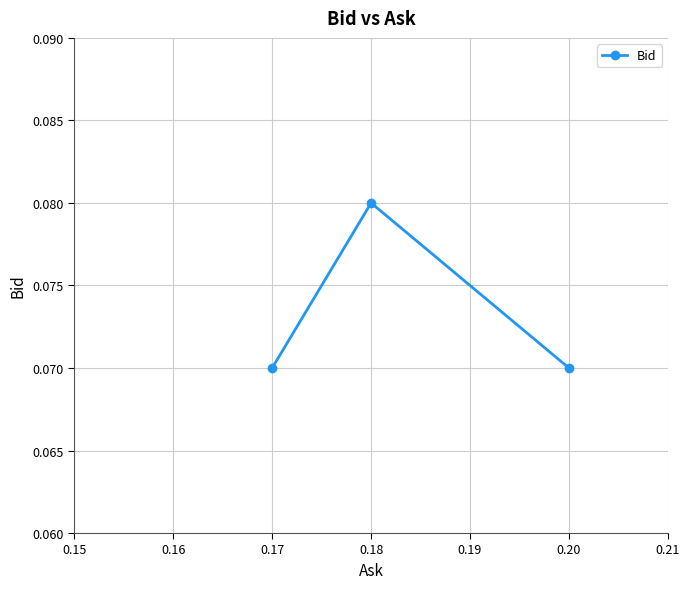

True or false: the data shows 0.0 at 0.20.

False